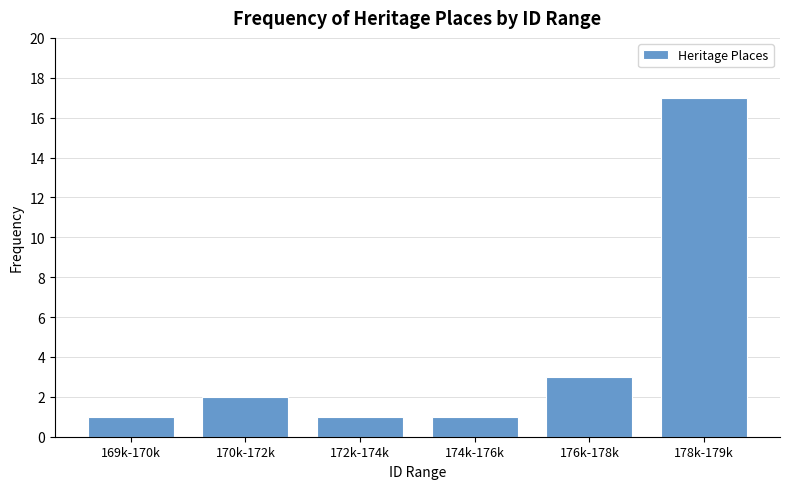

Reading left to right, extract all data points from this chart.

169k-170k=1	170k-172k=2	172k-174k=1	174k-176k=1	176k-178k=3	178k-179k=17